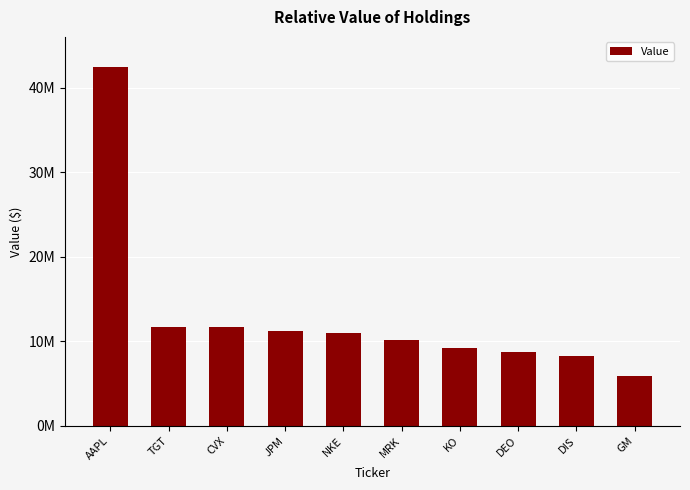

Does the chart contain stacked bars?

No